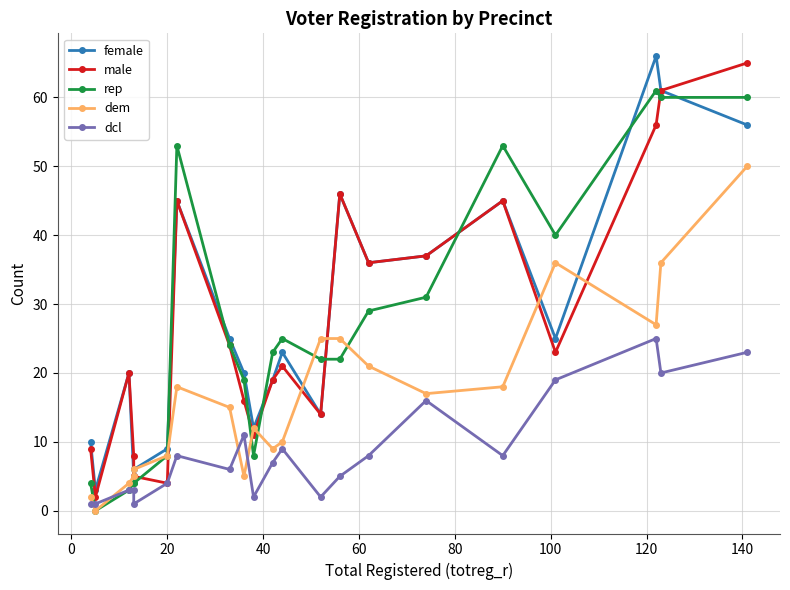

How many interior local peaks does the dcl series have?

5